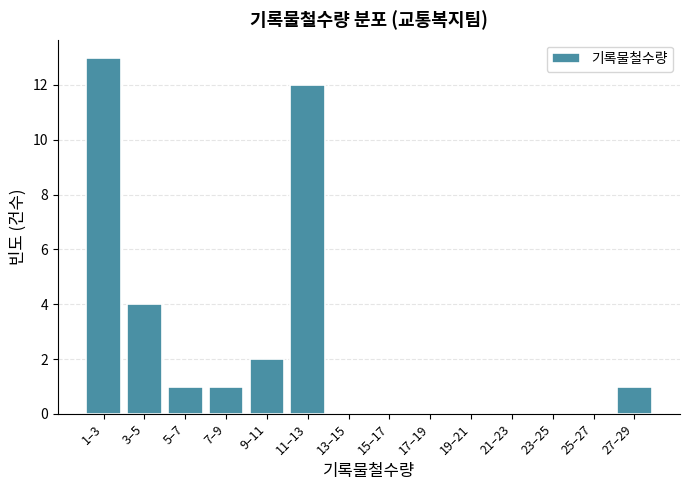

Reading left to right, list all the values displayed in this chart.

1–3=13	3–5=4	5–7=1	7–9=1	9–11=2	11–13=12	13–15=0	15–17=0	17–19=0	19–21=0	21–23=0	23–25=0	25–27=0	27–29=1